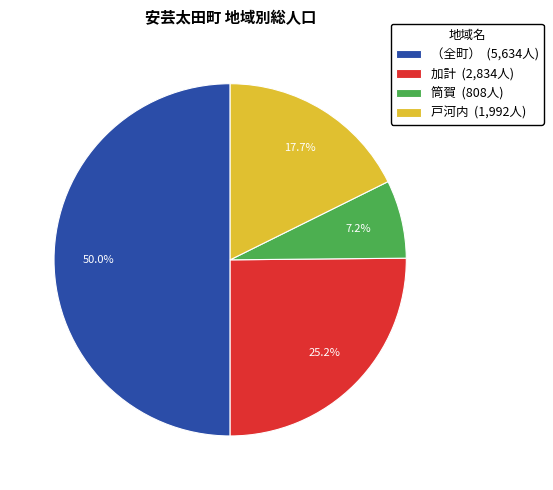

Which category has the biggest portion of the pie?

（全町）